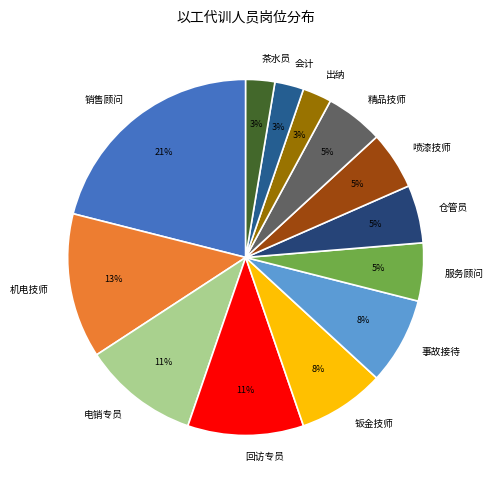

To the nearest percent, what portion does 出纳 represent?

3%